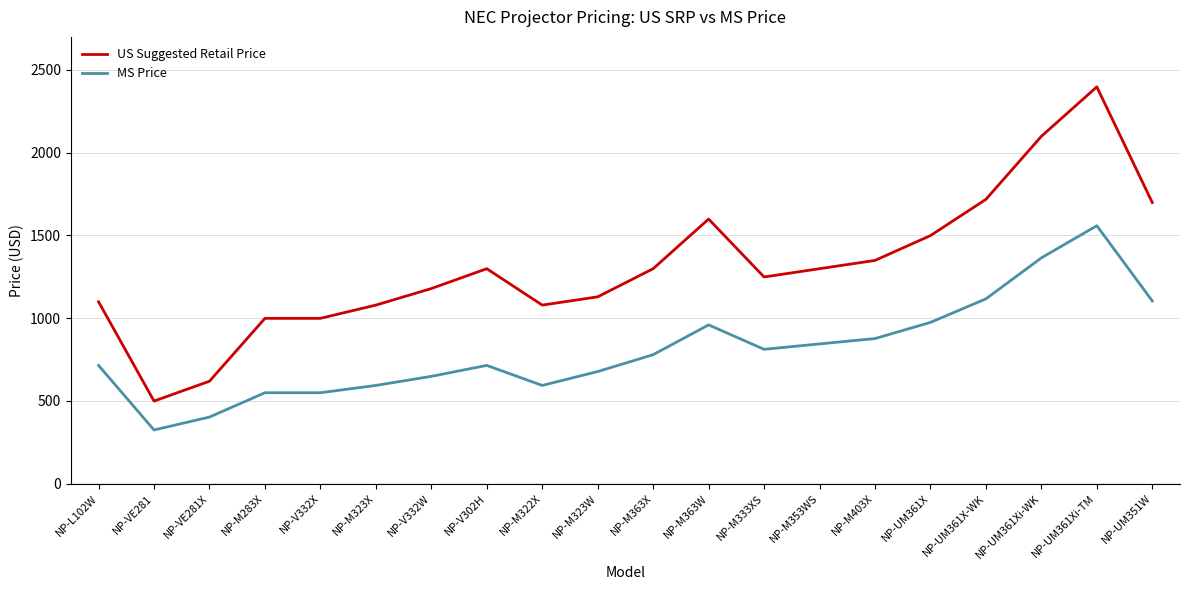

List the series in order of their peak value, highest first.

US Suggested Retail Price, MS Price